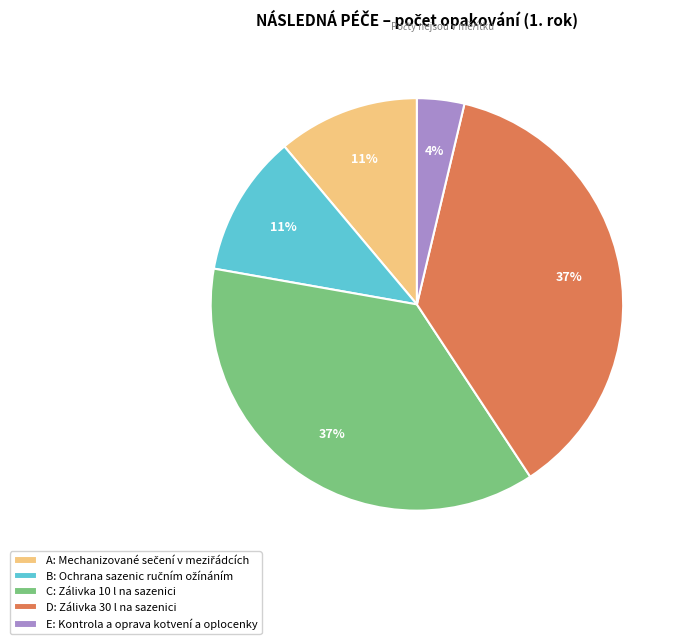

To the nearest percent, what is the average slice percentage?

20%